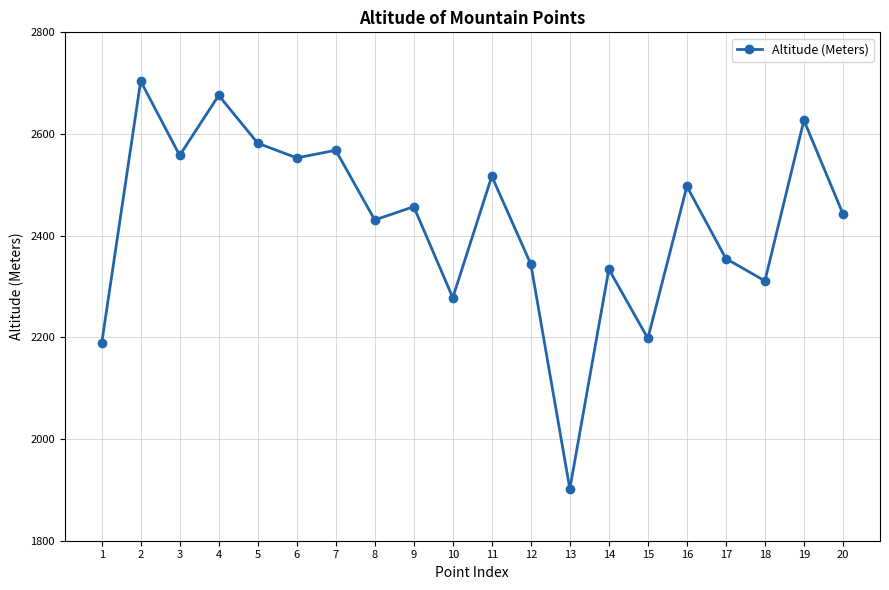

Is it true that the value at 17 is 1386?

False